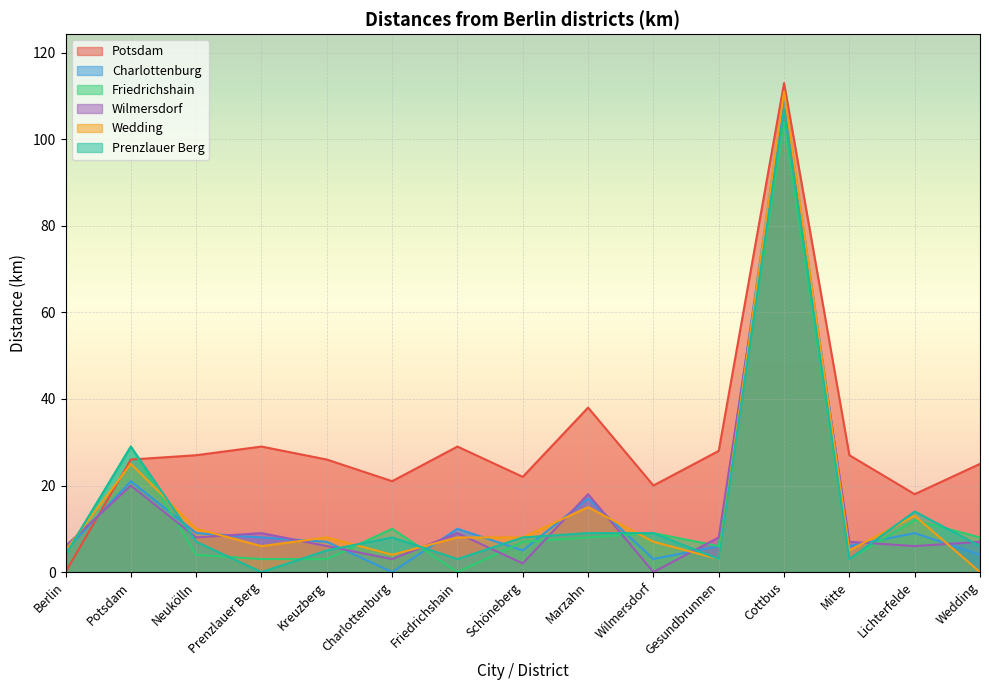

At which label is Potsdam closest to 56?

Marzahn